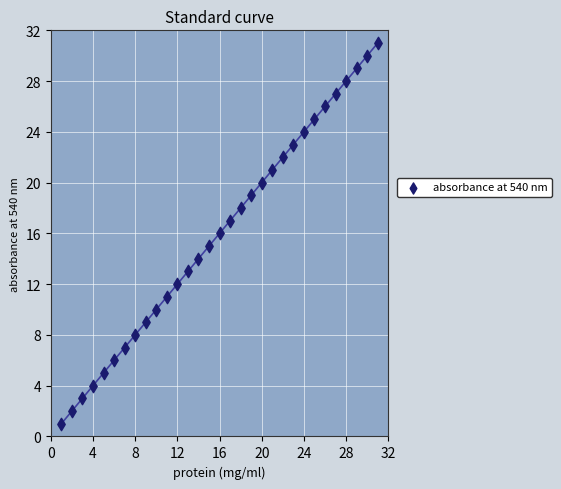

What is the range of X values (max minus min)?

30